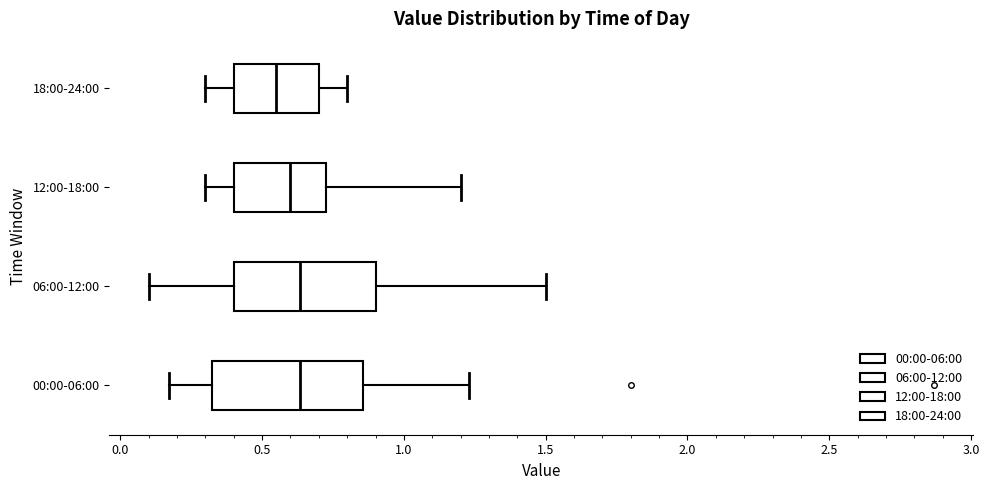

Reading bottom to top, read every box against the x-axis: the position of its median line, the range the box covers, and the ends of its whiskers. The values are not printed on the chart, so give them approximately, as read against the axis.

00:00-06:00: median 0.65, box 0.30 to 0.85, whiskers 0.15 to 1.25
06:00-12:00: median 0.65, box 0.40 to 0.90, whiskers 0.10 to 1.50
12:00-18:00: median 0.60, box 0.40 to 0.75, whiskers 0.30 to 1.20
18:00-24:00: median 0.55, box 0.40 to 0.70, whiskers 0.30 to 0.80